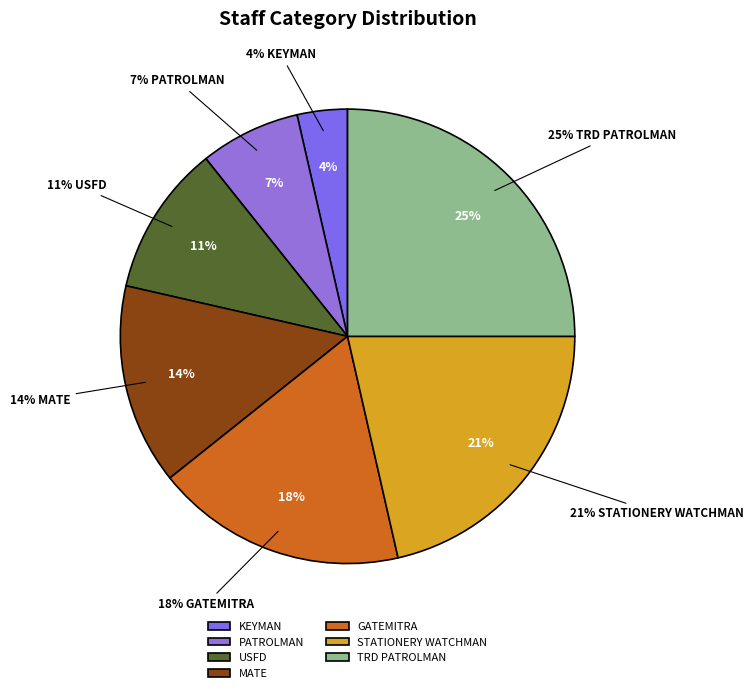

Between STATIONERY WATCHMAN and KEYMAN, which is larger?

STATIONERY WATCHMAN